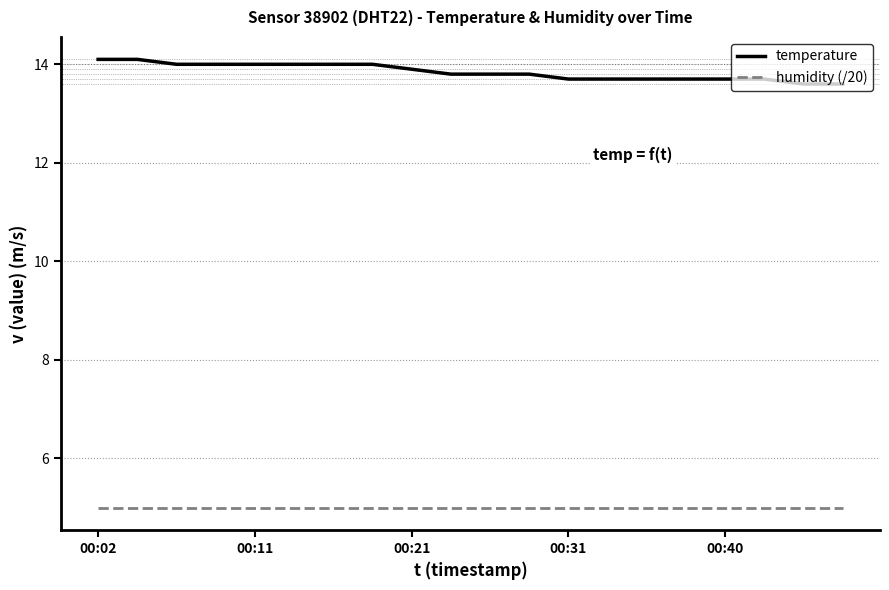

How many lines are shown in the chart?

2